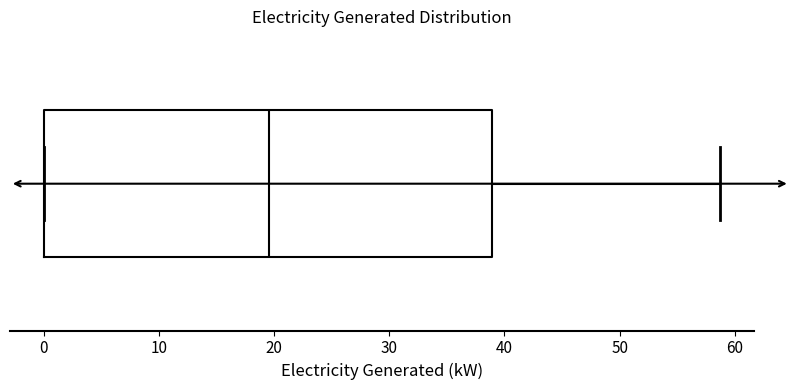

Transcribe this box plot: give where the median line is, the range the box spans, and where the two whiskers end, as read against the x-axis. The values are not printed on the chart, so give them approximately, as read against the axis.

median 20, box 0 to 39, whiskers 0 to 59